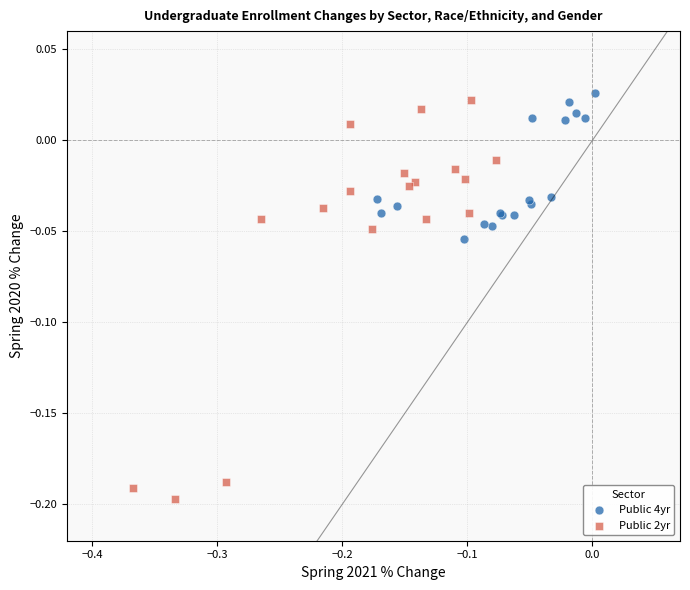

Which series has the widest spread of Y values?

Public 2yr